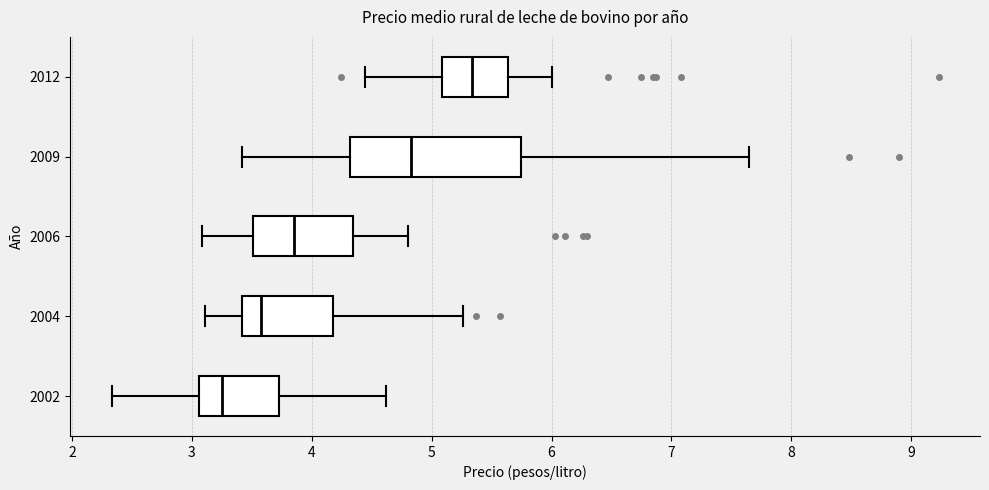

Where is the left edge of the box at y = 2002 on the x-axis? The values are not printed on the chart, so give them approximately, as read against the axis.

3.1